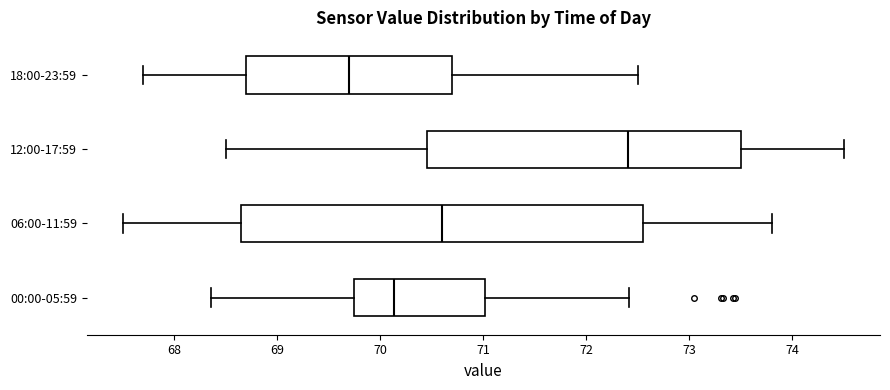

Comparing the boxes themselves (not the whiskers), which one is the widest?

06:00-11:59